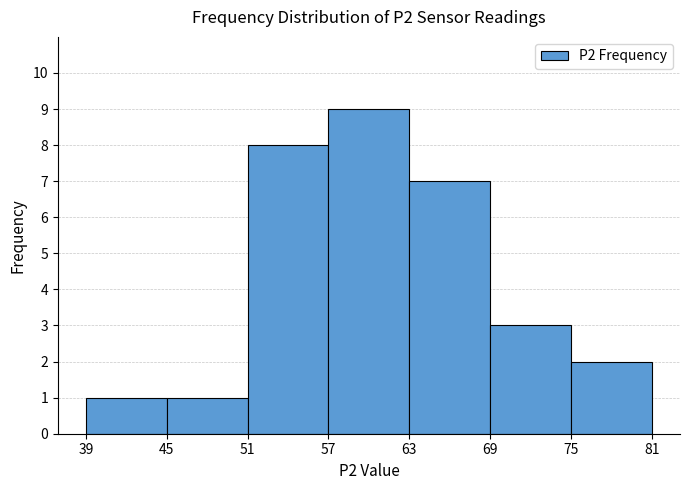

Reading left to right, what are all the values shown in this chart?

1	1	8	9	7	3	2